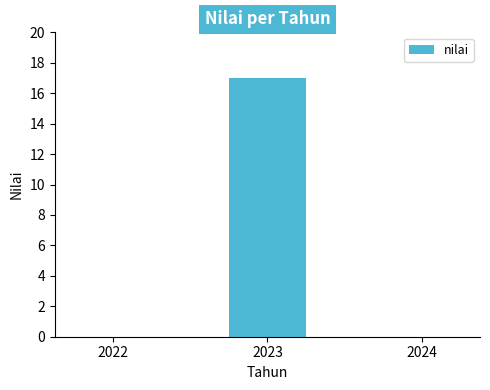

Which category has the highest value across all series?

2023